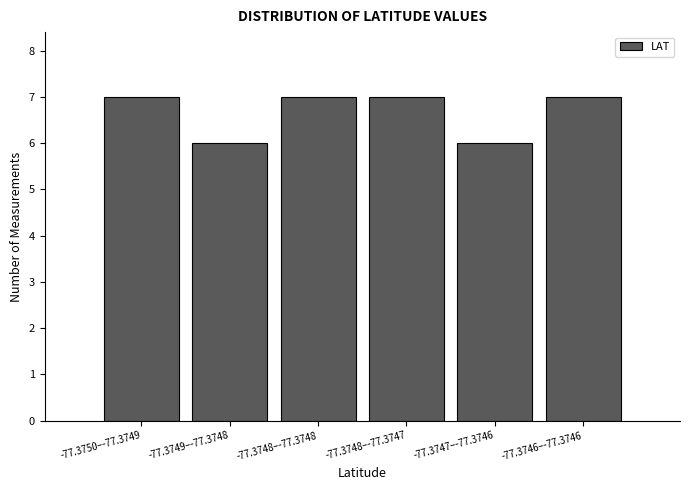

Reading left to right, what are all the values shown in this chart?

7	6	7	7	6	7